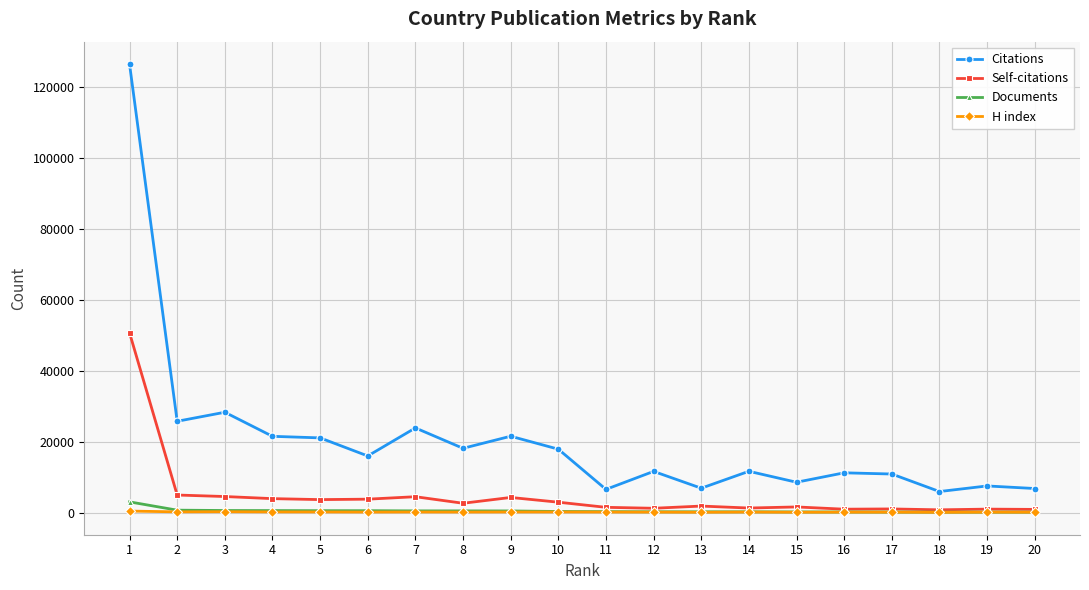

What is the value of the Documents point at the 6th from the left?

573